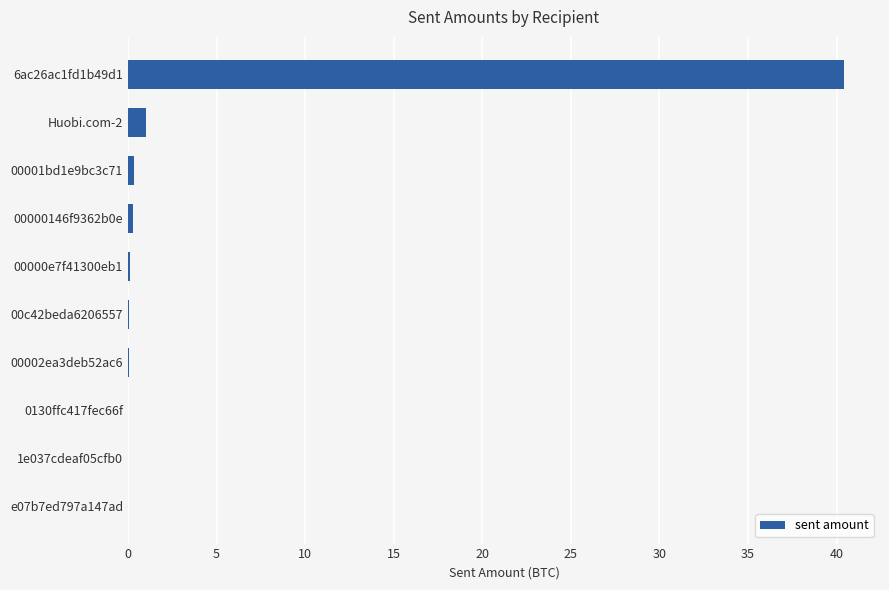

What is the average value?

4.2